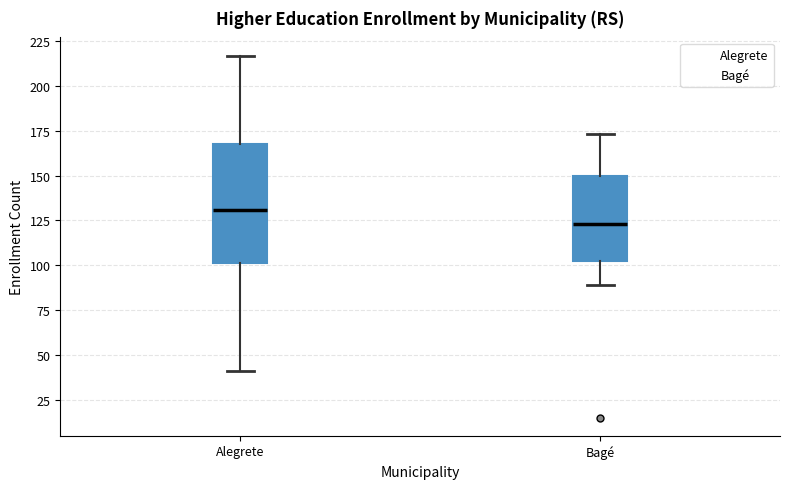

Reading left to right, read every box against the y-axis: the position of its median line, the range the box covers, and the ends of its whiskers. The values are not printed on the chart, so give them approximately, as read against the axis.

Alegrete: median 130, box 100 to 170, whiskers 40 to 215
Bagé: median 125, box 105 to 150, whiskers 90 to 175